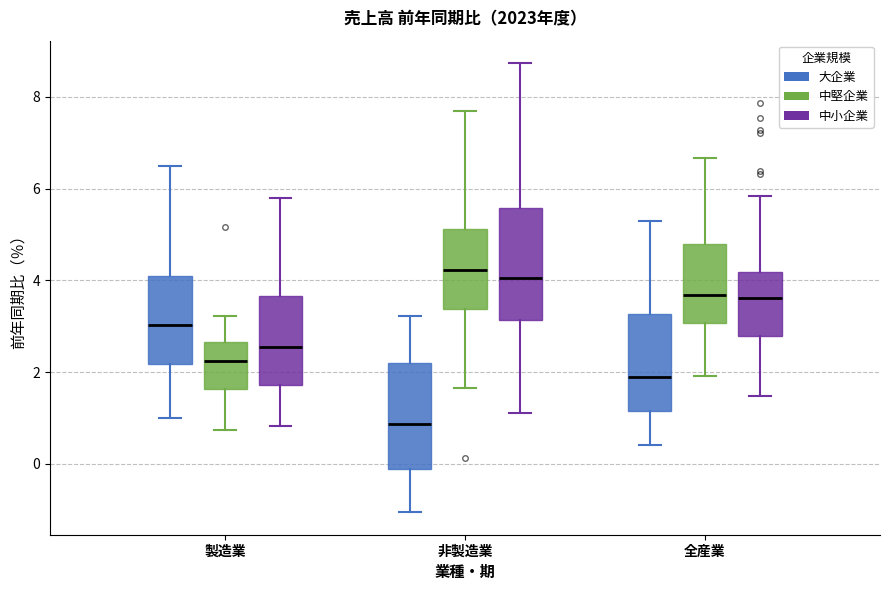

Where does the upper whisker of the box for 全産業 (大企業) end on the y-axis? The values are not printed on the chart, so give them approximately, as read against the axis.

5.4